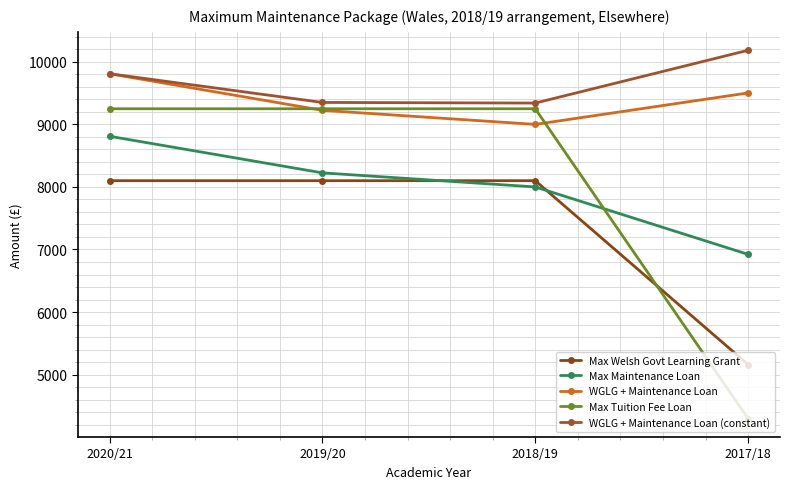

At 2020/21, list the series in order from smallest to largest.

Max Welsh Govt Learning Grant, Max Maintenance Loan, Max Tuition Fee Loan, WGLG + Maintenance Loan, WGLG + Maintenance Loan (constant)